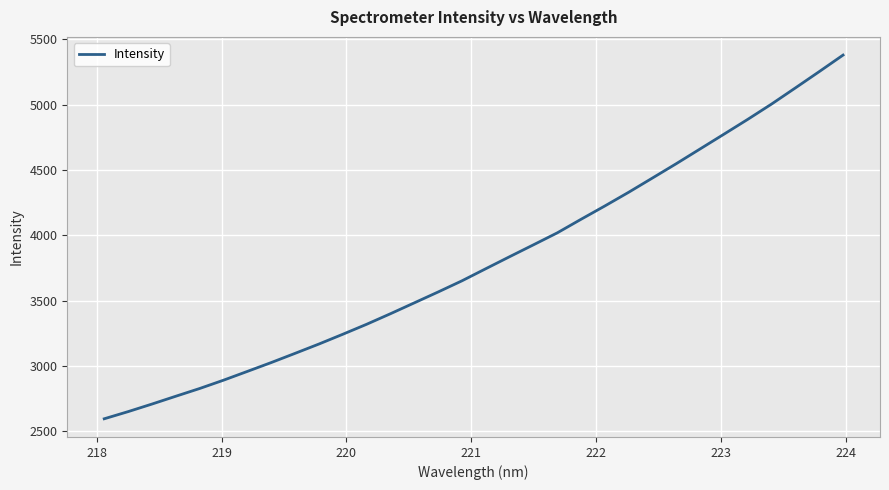

How many lines are shown in the chart?

1